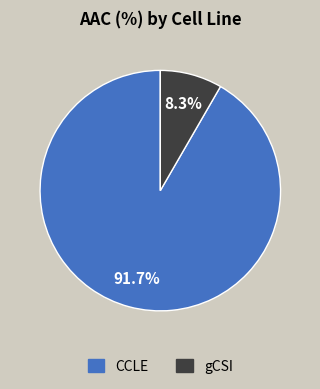

Which has a higher value, gCSI or CCLE?

CCLE